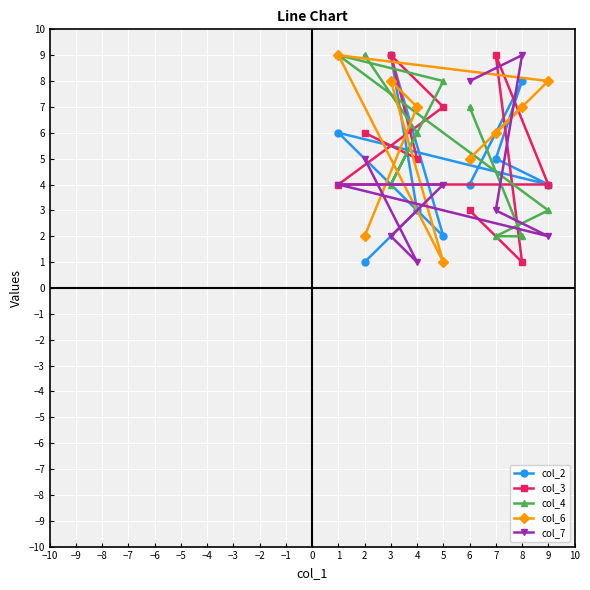

Count the number of data series in this chart.

5